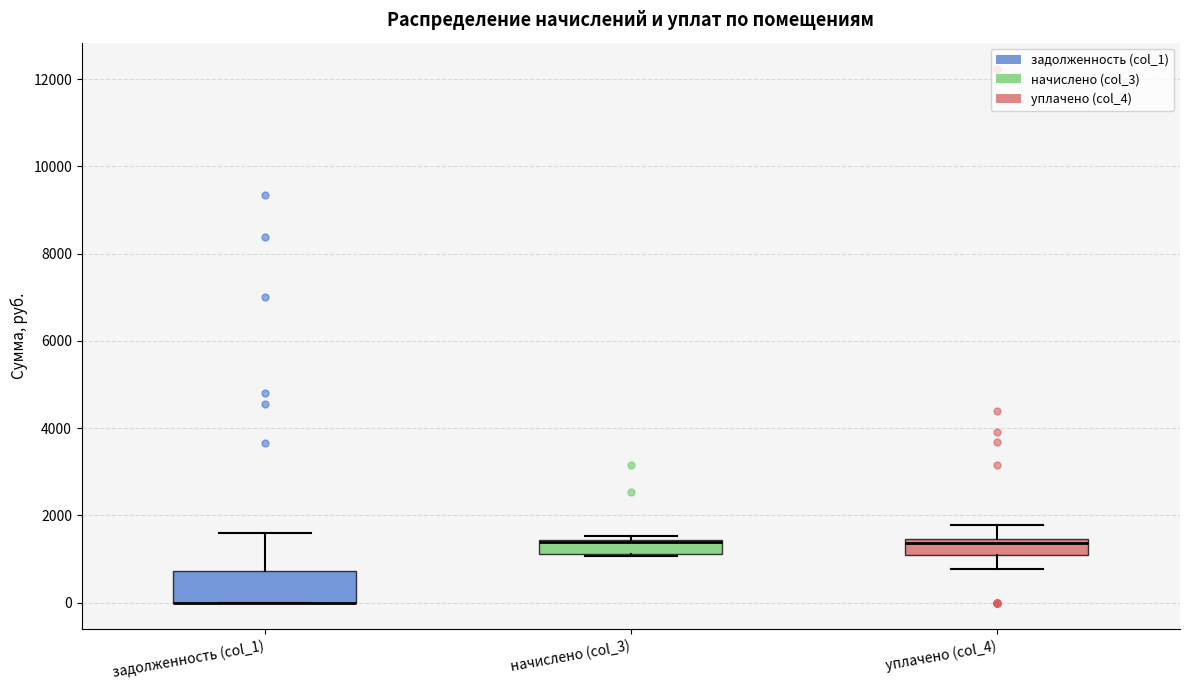

Where is the upper edge of the box for уплачено (col_4) on the y-axis? The values are not printed on the chart, so give them approximately, as read against the axis.

1400